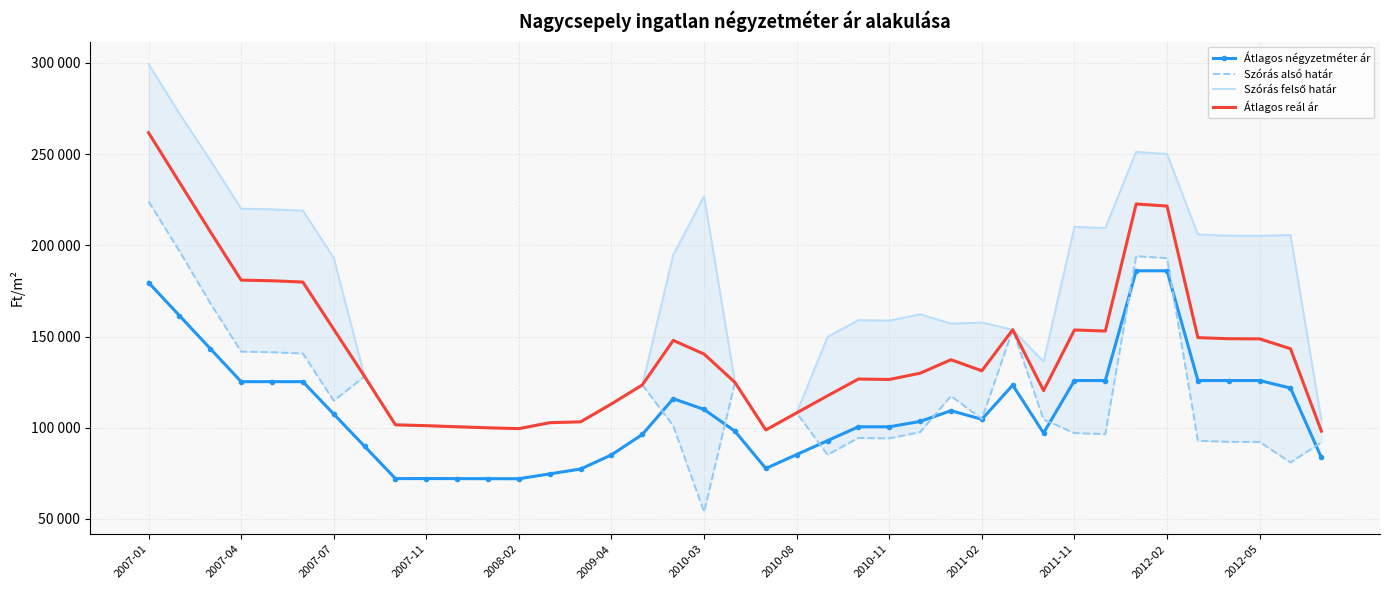

What is the difference between the second highest and second lowest values in the Átlagos reál ár series?

135818